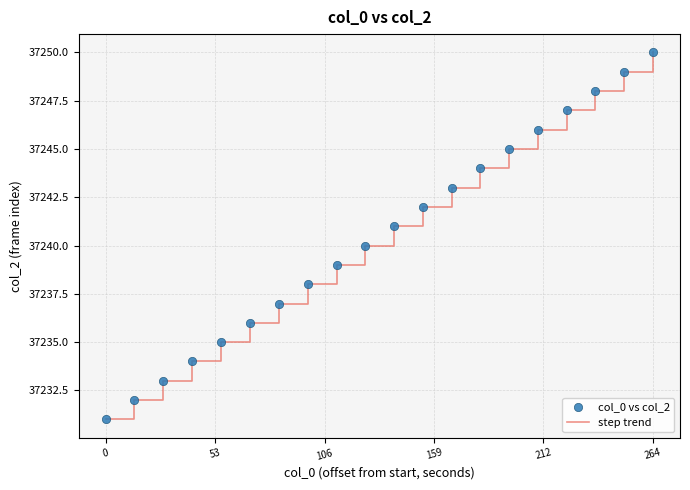

What is the greatest value displayed?

37250